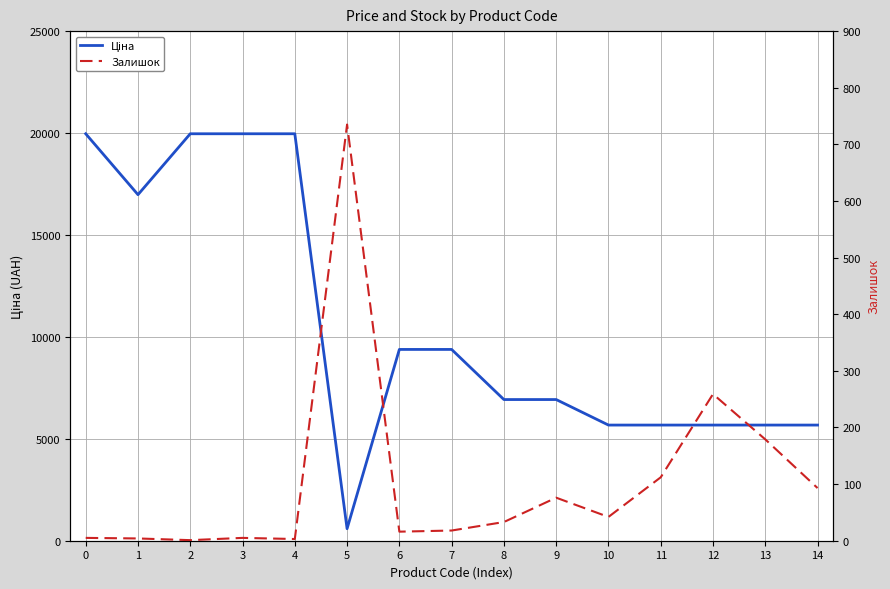

What is the difference between the maximum and second lowest values in the Ціна series?

14290.3